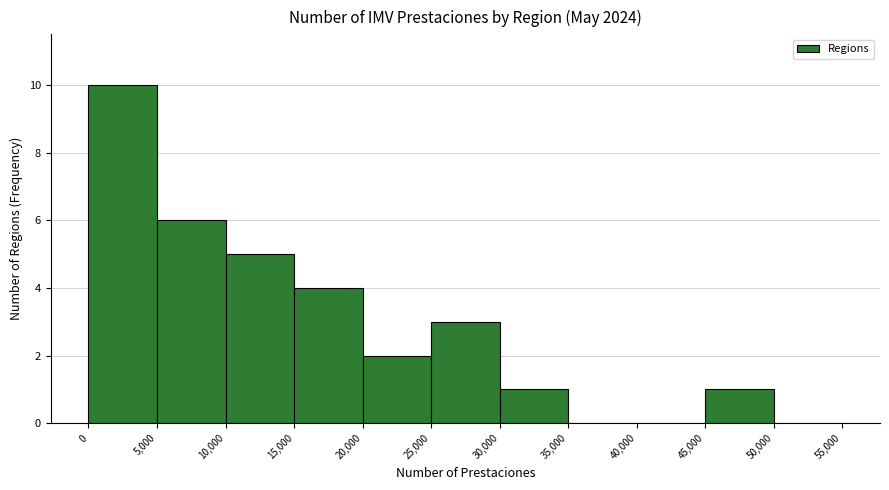

Reading left to right, transcribe this chart: for each bar, give the range it covers on the x-axis and its height. The values are not printed on the chart, so give them approximately, as read against the axis.

0 to 5,000: 10
5,000 to 10,000: 6
10,000 to 15,000: 5
15,000 to 20,000: 4
20,000 to 25,000: 2
25,000 to 30,000: 3
30,000 to 35,000: 1
35,000 to 40,000: 0
40,000 to 45,000: 0
45,000 to 50,000: 1
50,000 to 55,000: 0